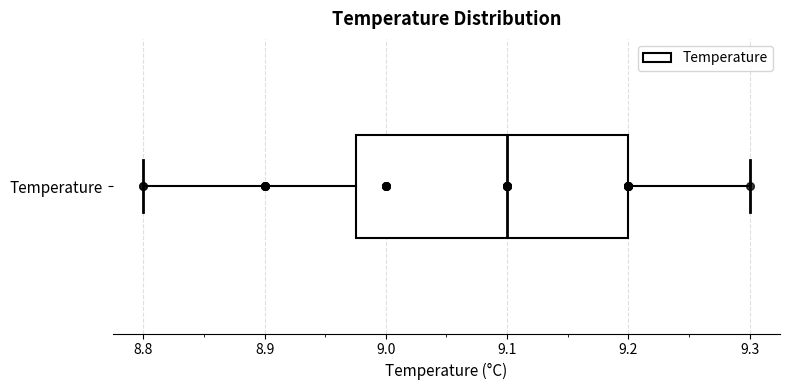

Read this box plot against the x-axis: the position of the median line, the range covered by the box, and the ends of both whiskers. The values are not printed on the chart, so give them approximately, as read against the axis.

median 9.10, box 8.98 to 9.20, whiskers 8.80 to 9.30